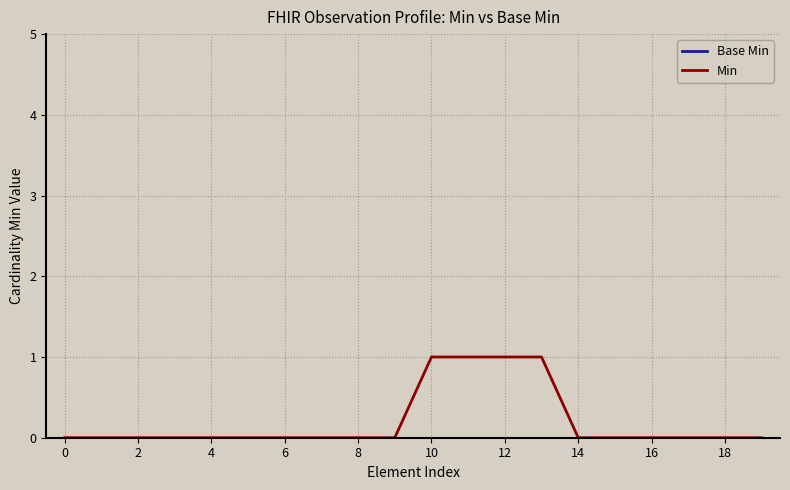

Which series has the widest spread of values?

Min